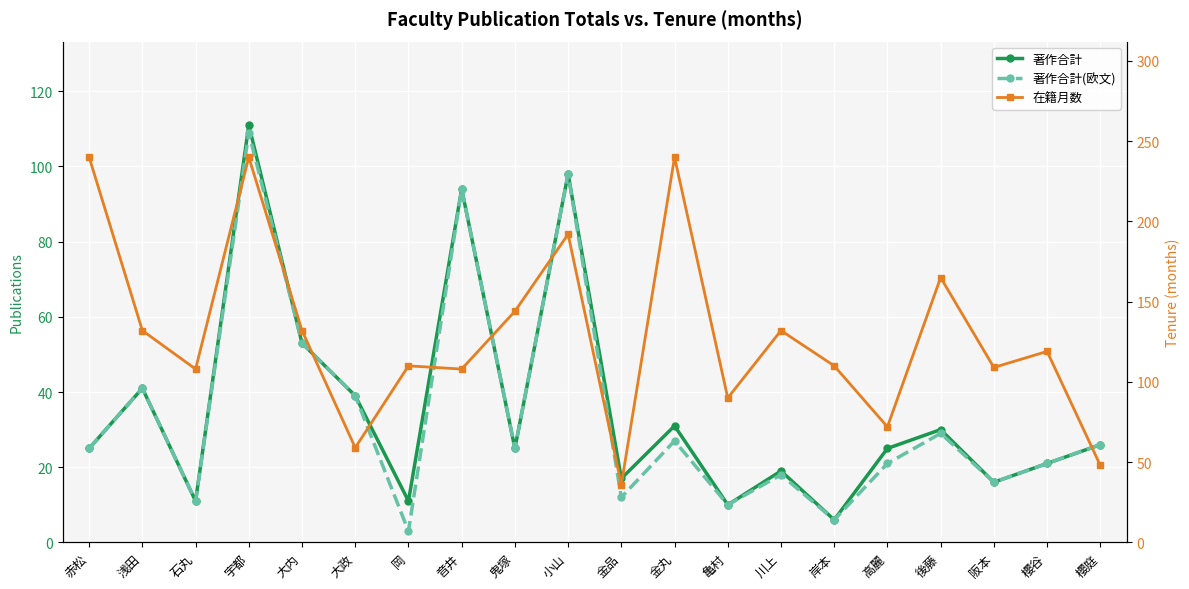

At which label does 著作合計 reach its peak?

宇都